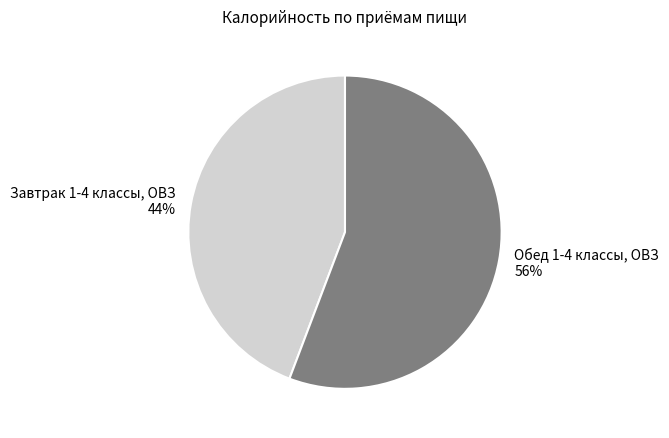

Is there a majority slice in this chart?

Yes